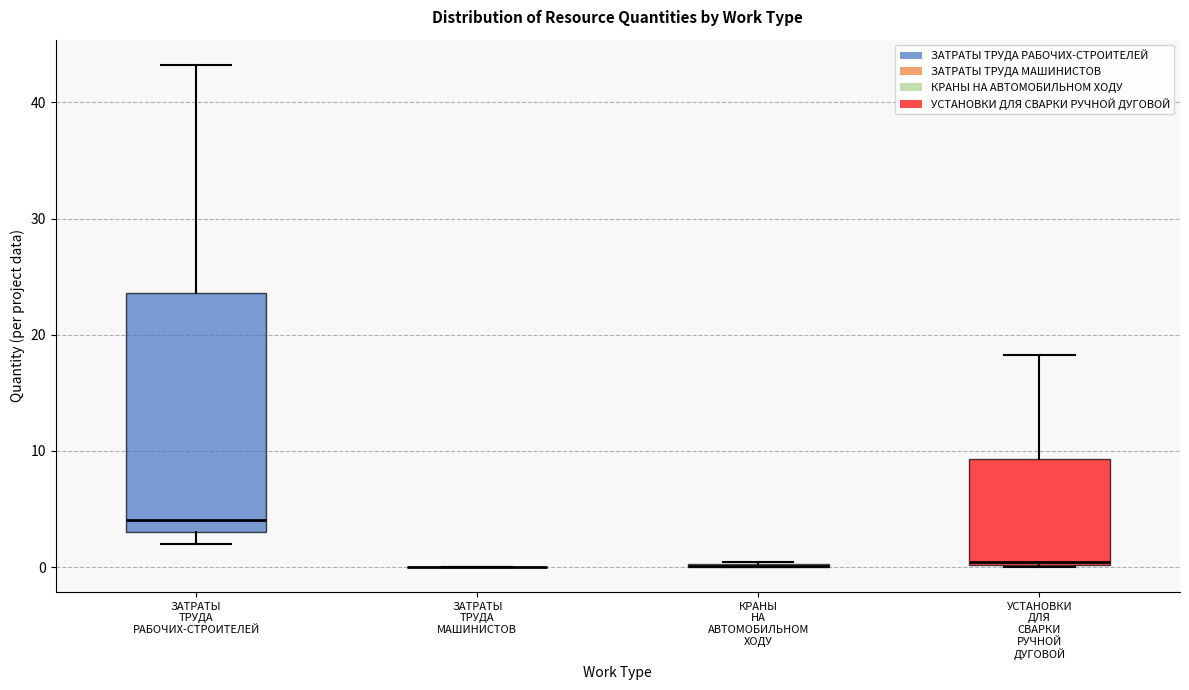

Reading left to right, read every box against the y-axis: the position of its median line, the range the box covers, and the ends of its whiskers. The values are not printed on the chart, so give them approximately, as read against the axis.

ЗАТРАТЫ ТРУДА РАБОЧИХ-СТРОИТЕЛЕЙ: median 4, box 3 to 24, whiskers 2 to 43
ЗАТРАТЫ ТРУДА МАШИНИСТОВ: box collapsed to a line at 0, whiskers 0 to 0
КРАНЫ НА АВТОМОБИЛЬНОМ ХОДУ: box collapsed to a line at 0, whiskers 0 to 0
УСТАНОВКИ ДЛЯ СВАРКИ РУЧНОЙ ДУГОВОЙ: median 0, box 0 to 9, whiskers 0 to 18